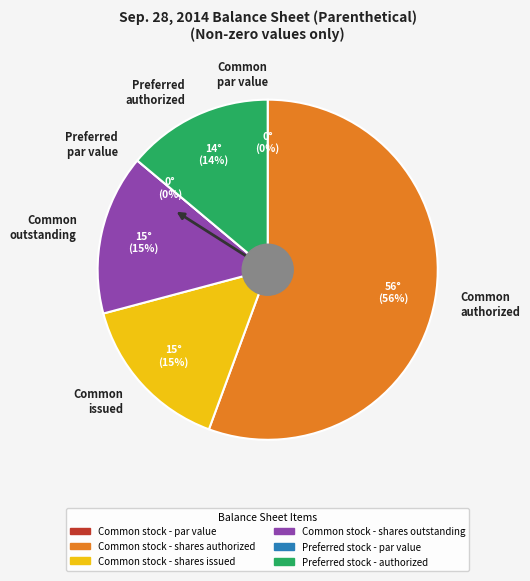

What percentage do Common stock - shares authorized and Preferred stock - issued together represent?

55.6%